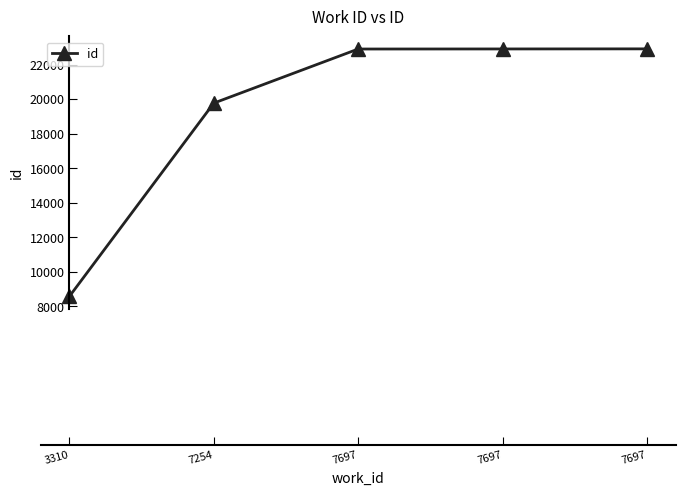

How many lines are shown in the chart?

1